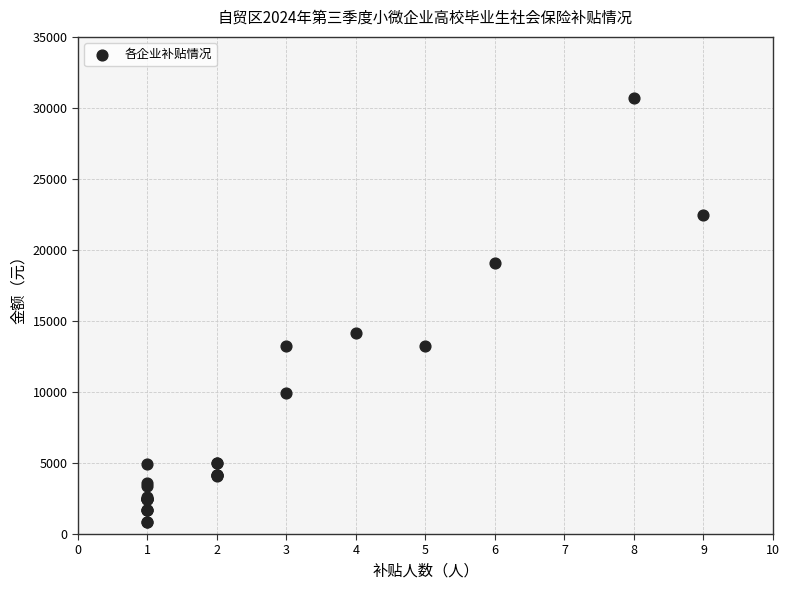

What Y value in the scatter plot is closest to 15762?

14138.8